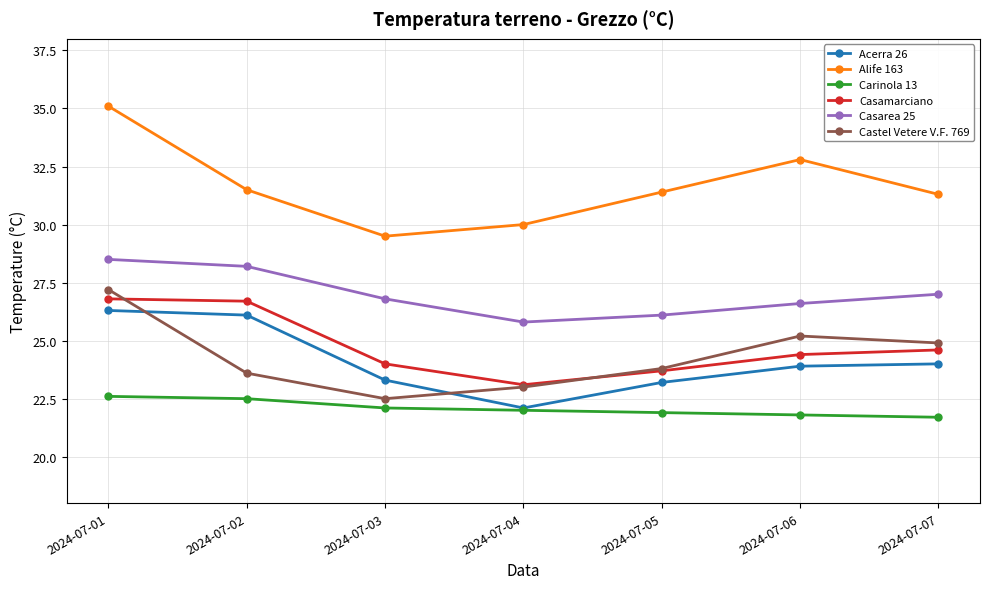

What is the value of the Acerra 26 point at the 6th from the left?

23.9